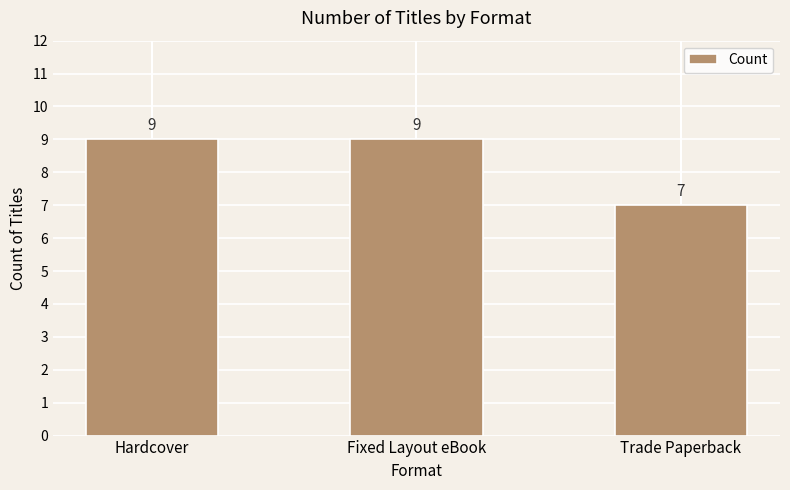

The chart shows a value of 3 at Fixed Layout eBook. True or false?

False